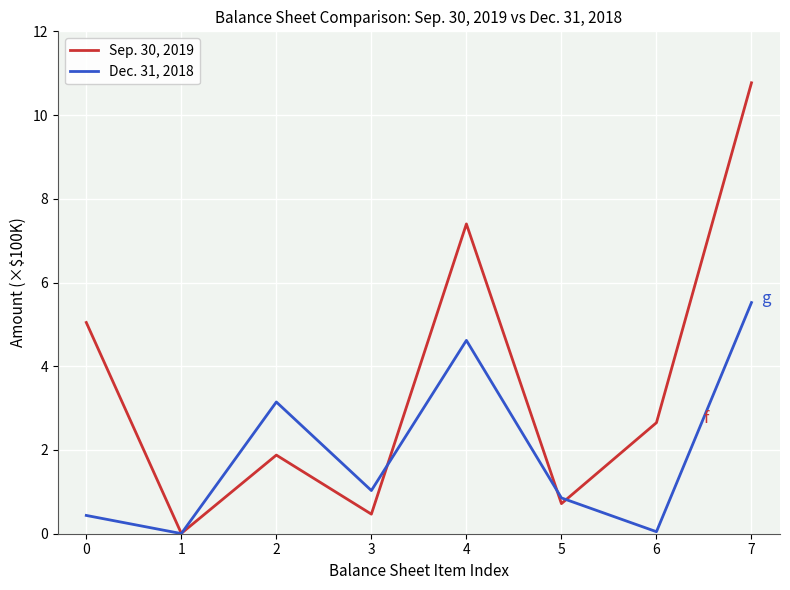

The value of Dec. 31, 2018 at 3 is 1.6. True or false?

False